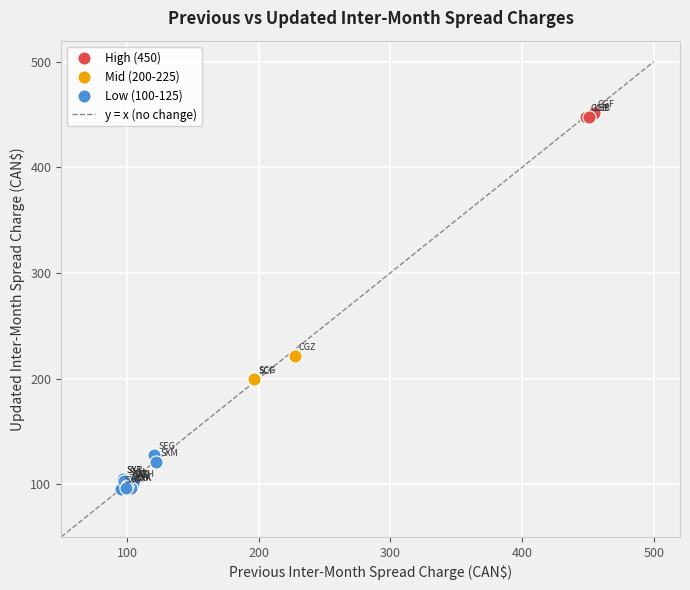

Which series has the widest spread of Y values?

Low (100-125)